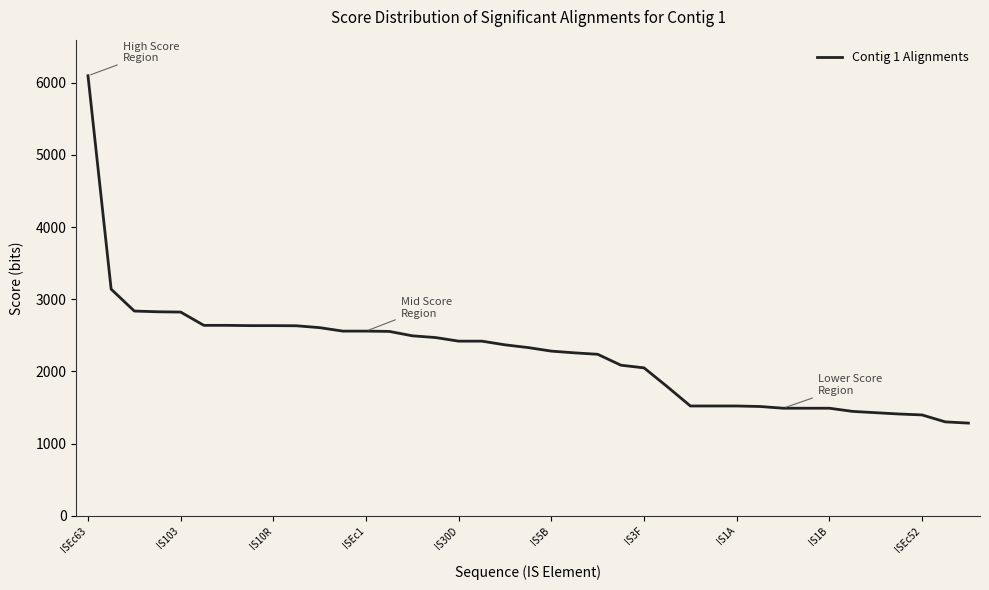

What is the greatest value displayed?

6096